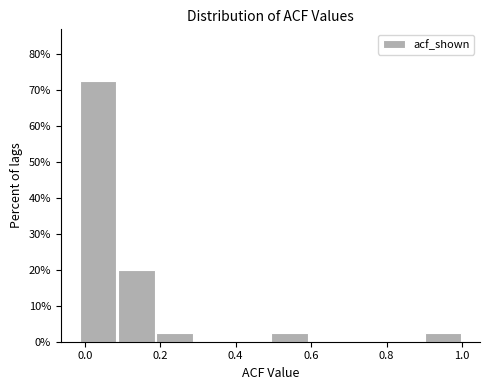

Which range on the x-axis has the tallest bar?

-0.02 to 0.08